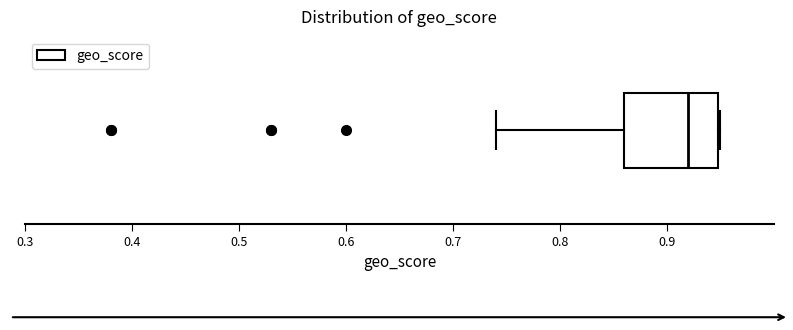

Read this box plot against the x-axis: the position of the median line, the range covered by the box, and the ends of both whiskers. The values are not printed on the chart, so give them approximately, as read against the axis.

median 0.92, box 0.86 to 0.95, whiskers 0.74 to 0.95